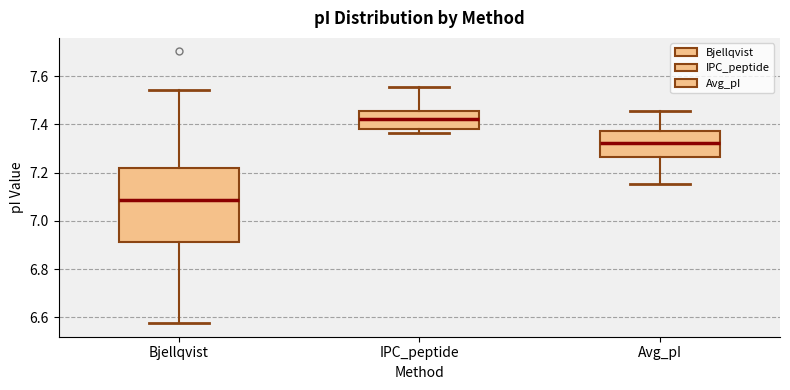

Comparing the boxes themselves (not the whiskers), which one is the tallest?

Bjellqvist